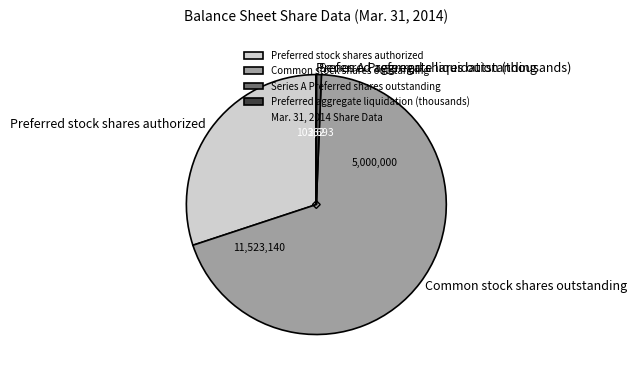

Between Preferred stock shares authorized and Common stock shares outstanding, which is larger?

Common stock shares outstanding